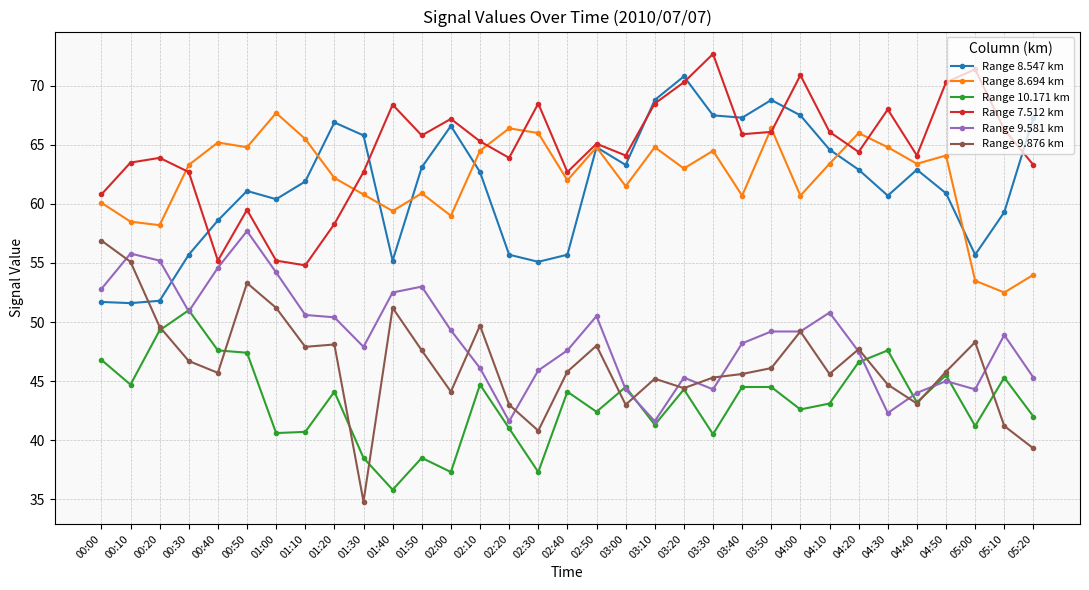

What is the label of the 15th point from the left?

02:20